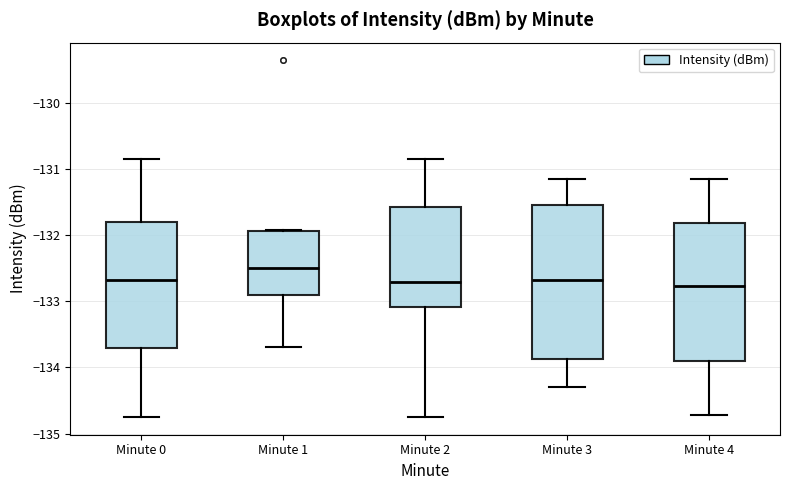

Which box is the tallest, from its lower edge to its upper edge?

Minute 3